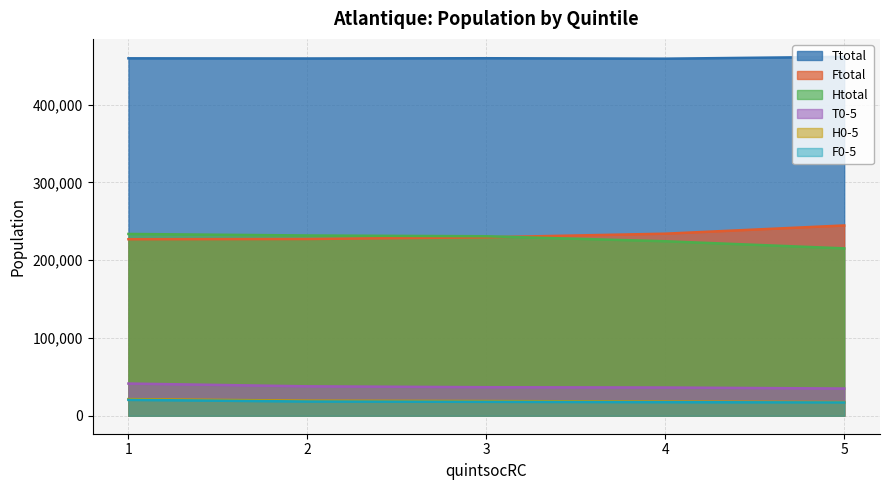

What is the sum of all T0-5 values?

187345